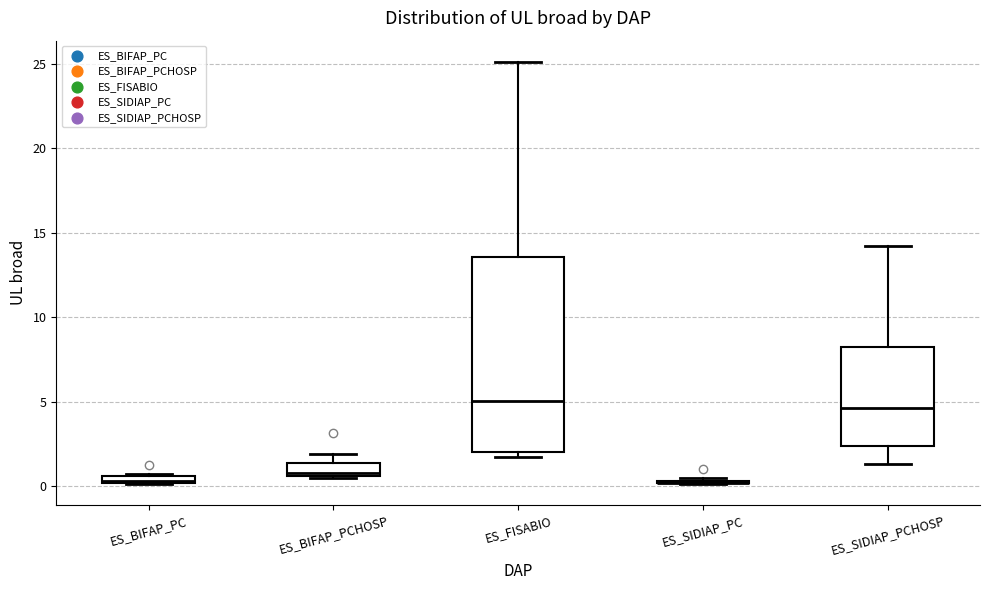

Which box is the tallest, from its lower edge to its upper edge?

ES_FISABIO